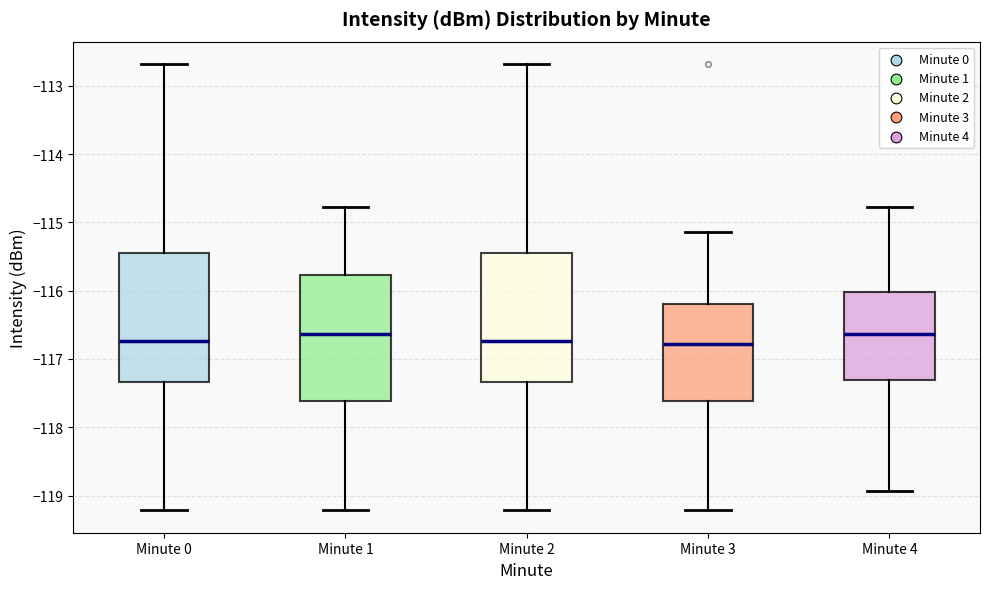

Reading left to right, transcribe this box plot: for each box, give where its median line is, the range the box spans, and where its two whiskers end, as read against the y-axis. The values are not printed on the chart, so give them approximately, as read against the axis.

Minute 0: median -116.7, box -117.3 to -115.4, whiskers -119.2 to -112.7
Minute 1: median -116.6, box -117.6 to -115.8, whiskers -119.2 to -114.8
Minute 2: median -116.7, box -117.3 to -115.4, whiskers -119.2 to -112.7
Minute 3: median -116.8, box -117.6 to -116.2, whiskers -119.2 to -115.1
Minute 4: median -116.6, box -117.3 to -116.0, whiskers -118.9 to -114.8